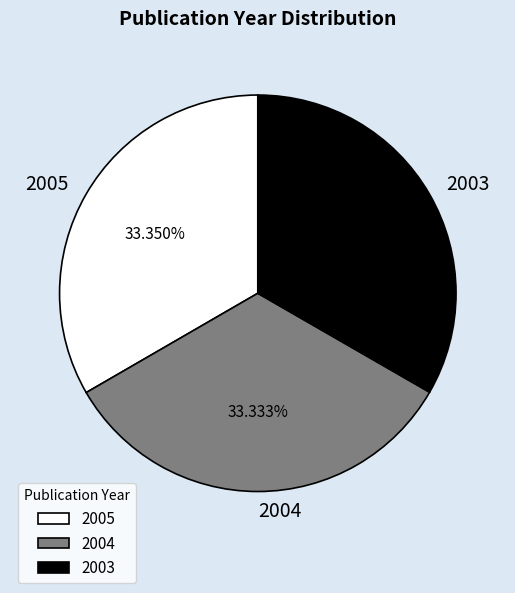

Is there a majority slice in this chart?

No